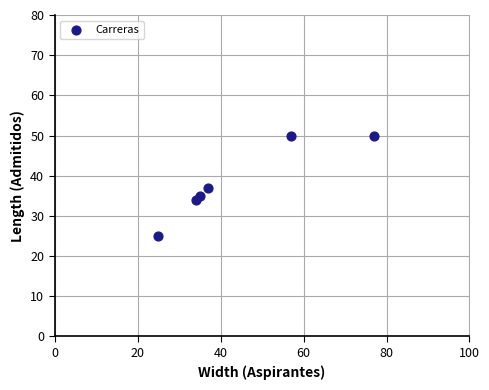

What is the range of X values (max minus min)?

52